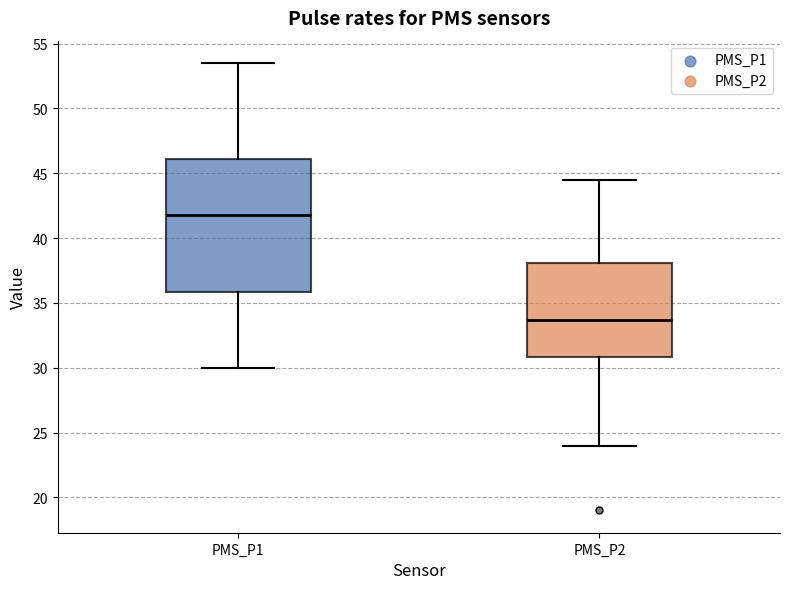

Reading left to right, transcribe this box plot: for each box, give where its median line is, the range the box spans, and where its two whiskers end, as read against the y-axis. The values are not printed on the chart, so give them approximately, as read against the axis.

PMS_P1: median 42.0, box 36.0 to 46.0, whiskers 30.0 to 53.5
PMS_P2: median 33.5, box 31.0 to 38.0, whiskers 24.0 to 44.5